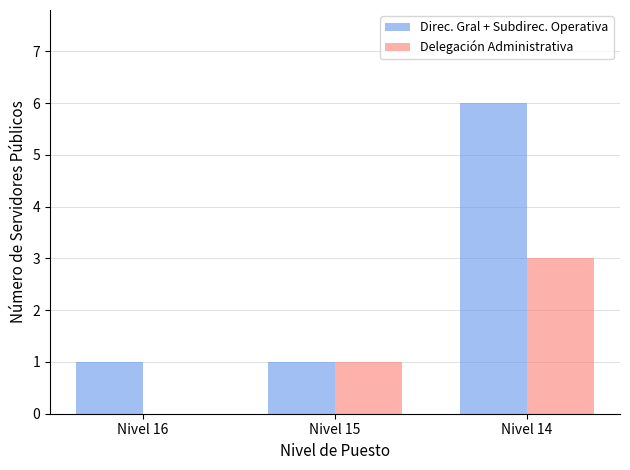

What is the sum of all Delegación Administrativa values?

4